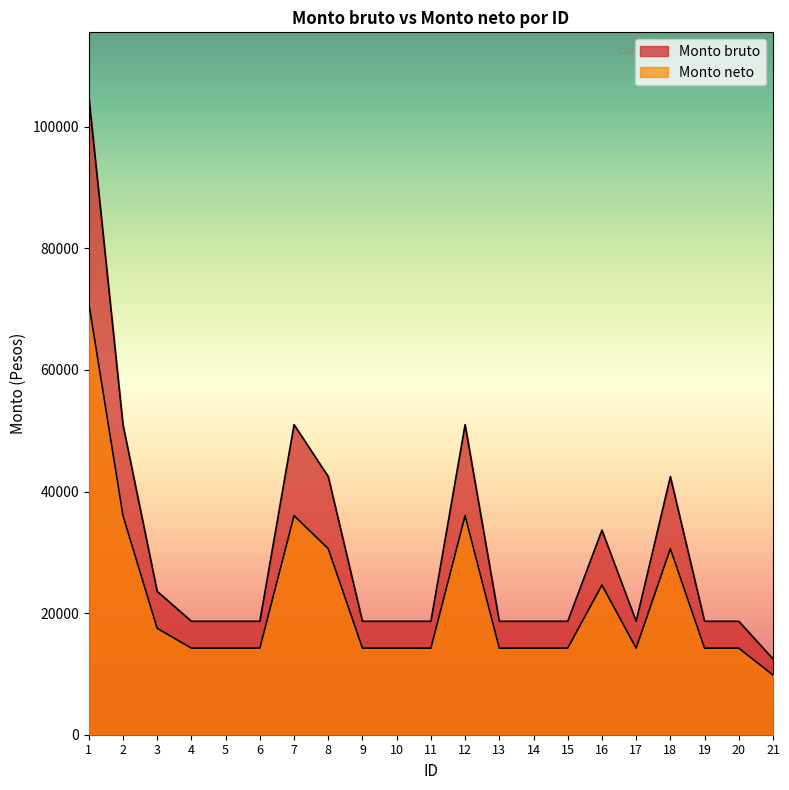

At which category does Monto neto reach its first local valley?

17